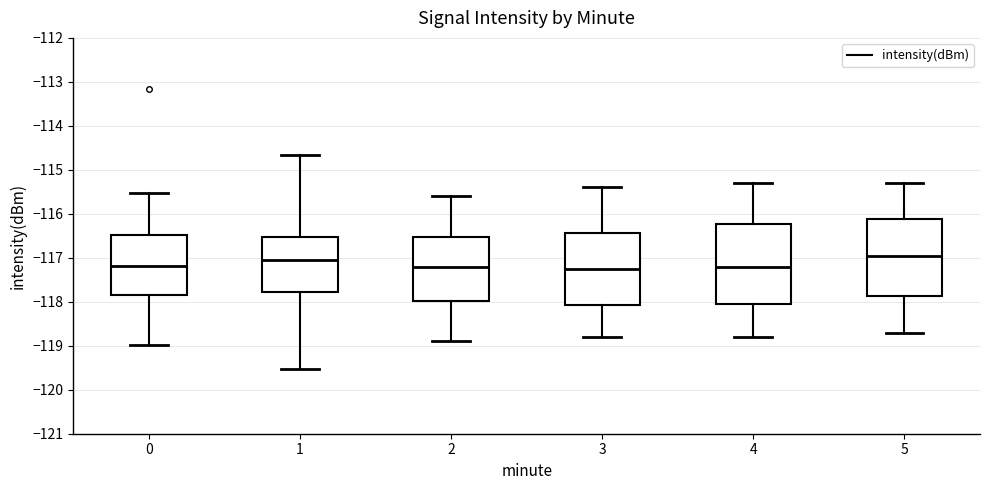

Reading left to right, read every box against the y-axis: the position of its median line, the range the box covers, and the ends of its whiskers. The values are not printed on the chart, so give them approximately, as read against the axis.

0: median -117.2, box -117.9 to -116.5, whiskers -119.0 to -115.5
1: median -117.0, box -117.8 to -116.5, whiskers -119.5 to -114.7
2: median -117.2, box -118.0 to -116.5, whiskers -118.9 to -115.6
3: median -117.2, box -118.1 to -116.4, whiskers -118.8 to -115.4
4: median -117.2, box -118.0 to -116.2, whiskers -118.8 to -115.3
5: median -116.9, box -117.9 to -116.1, whiskers -118.7 to -115.3